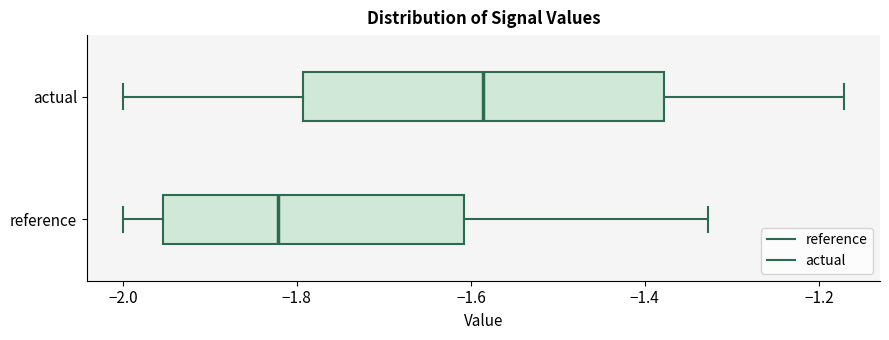

Which box is the widest, from its left edge to its right edge?

actual